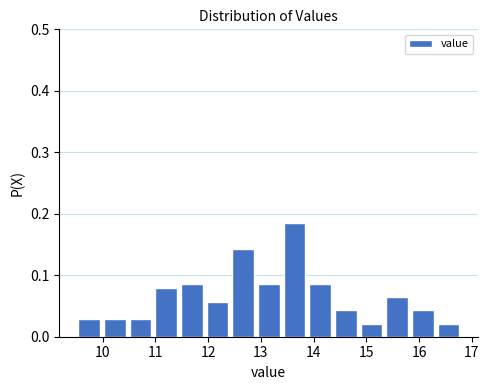

Reading left to right, list every bar in this chart as the range it spans on the x-axis followed by its height. Neither the bar edges nor the heights are printed on the chart, so give them approximately, as read against the axes.

9.5 to 10.0: 0.03
10.0 to 10.5: 0.03
10.5 to 11.0: 0.03
11.0 to 11.4: 0.08
11.4 to 11.9: 0.09
11.9 to 12.4: 0.06
12.4 to 12.9: 0.14
12.9 to 13.4: 0.09
13.4 to 13.9: 0.19
13.9 to 14.4: 0.09
14.4 to 14.9: 0.04
14.9 to 15.3: 0.02
15.3 to 15.8: 0.06
15.8 to 16.3: 0.04
16.3 to 16.8: 0.02